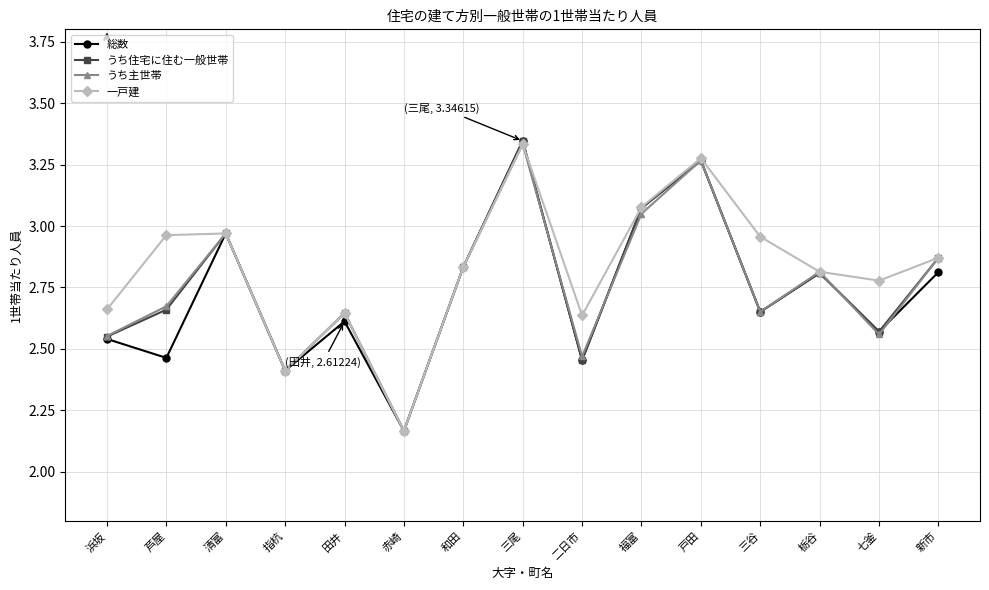

At which label is 一戸建 closest to 2?

赤崎